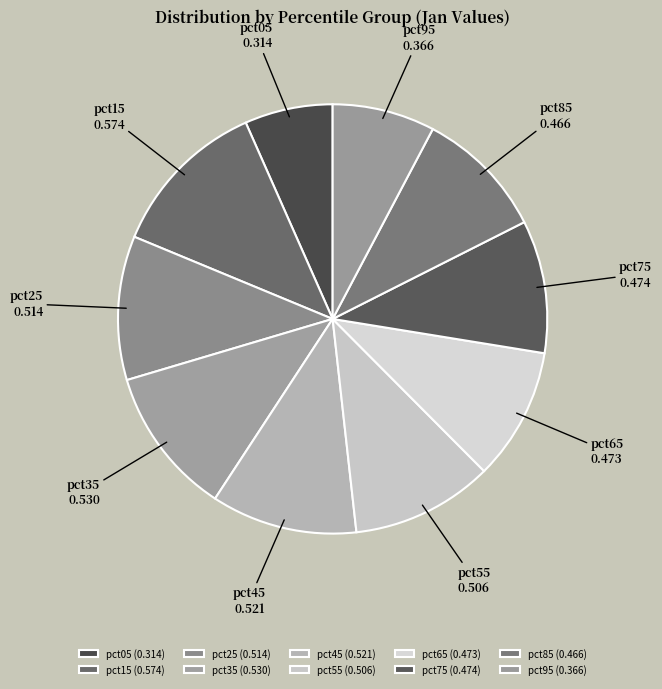

Combined, do pct15 and pct75 account for over 50%?

No